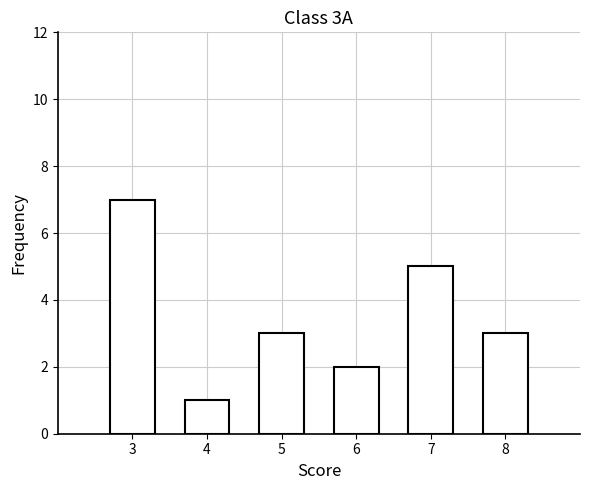

Reading left to right, list all the values displayed in this chart.

7	1	3	2	5	3